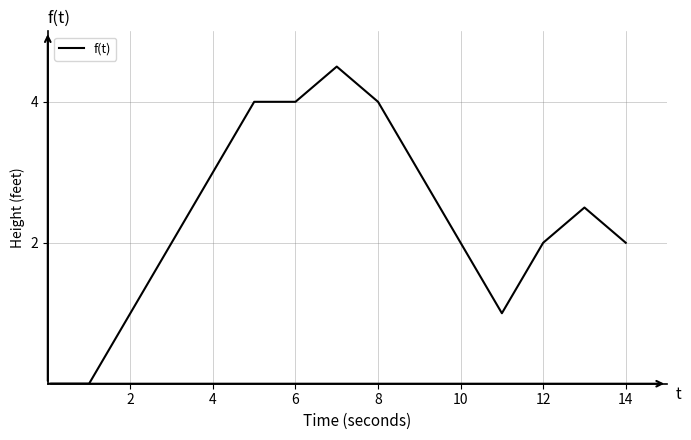

What is the difference between the maximum and minimum values?

4.5